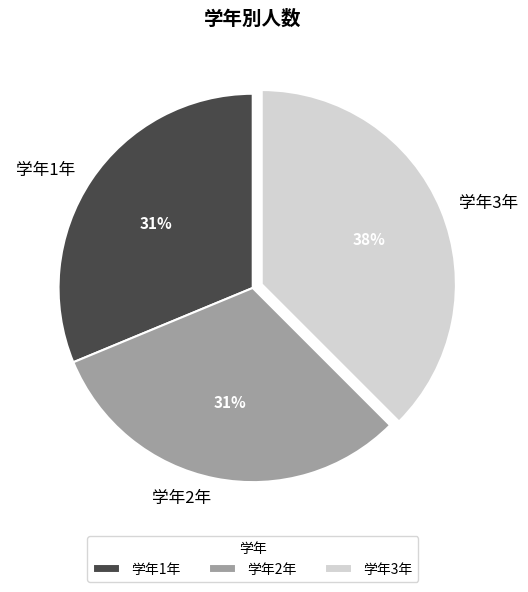

Do 学年3年 and 学年1年 together represent more than half of the pie?

Yes